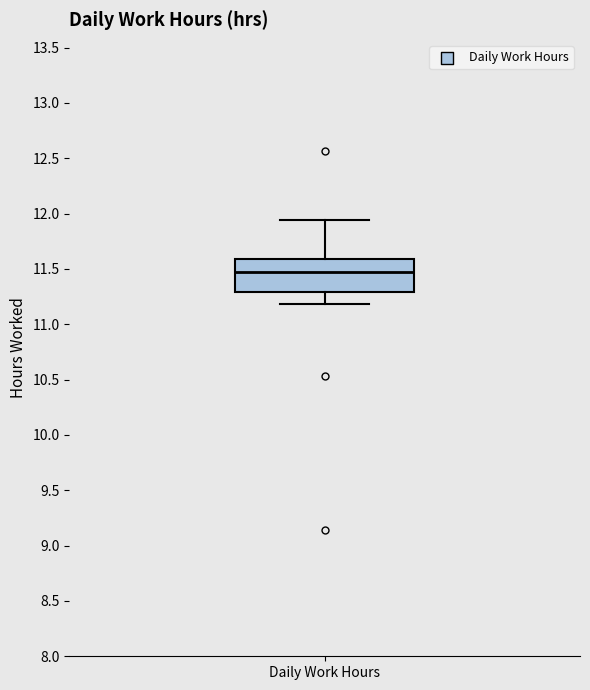

Transcribe this box plot: give where the median line is, the range the box spans, and where the two whiskers end, as read against the y-axis. The values are not printed on the chart, so give them approximately, as read against the axis.

median 11.50, box 11.30 to 11.60, whiskers 11.20 to 11.95